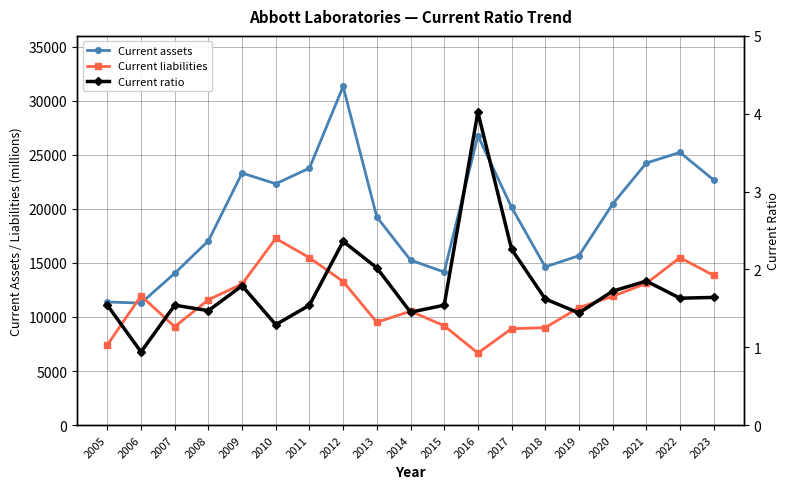

Where is Current assets nearest to the value 21302?

2020